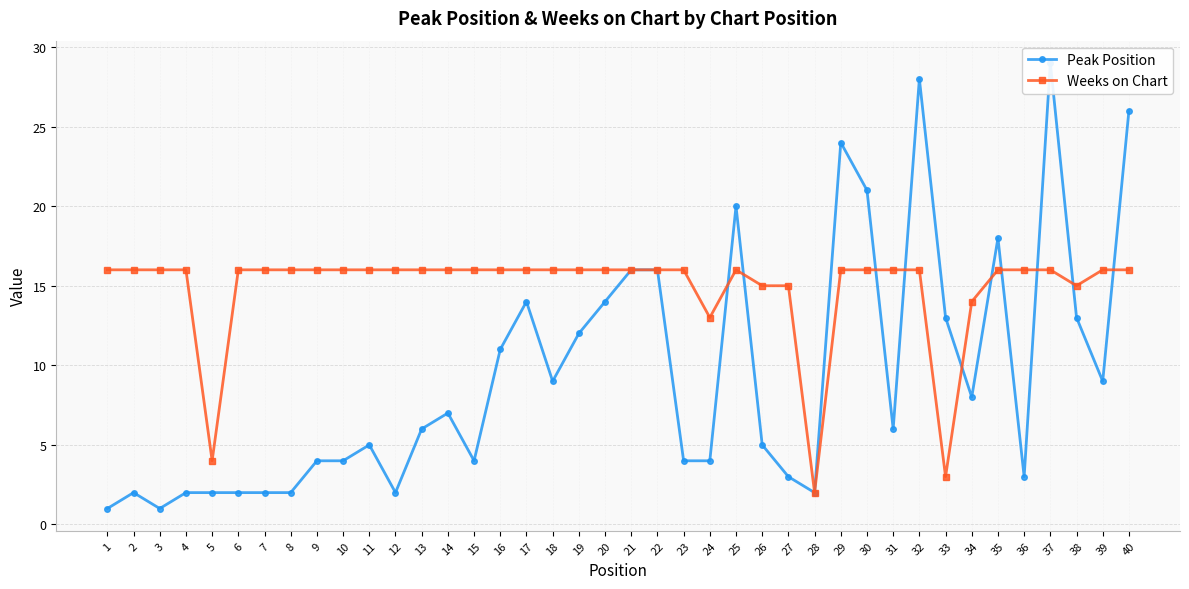

Rank the series by their average value, from highest to lowest.

Weeks on Chart, Peak Position